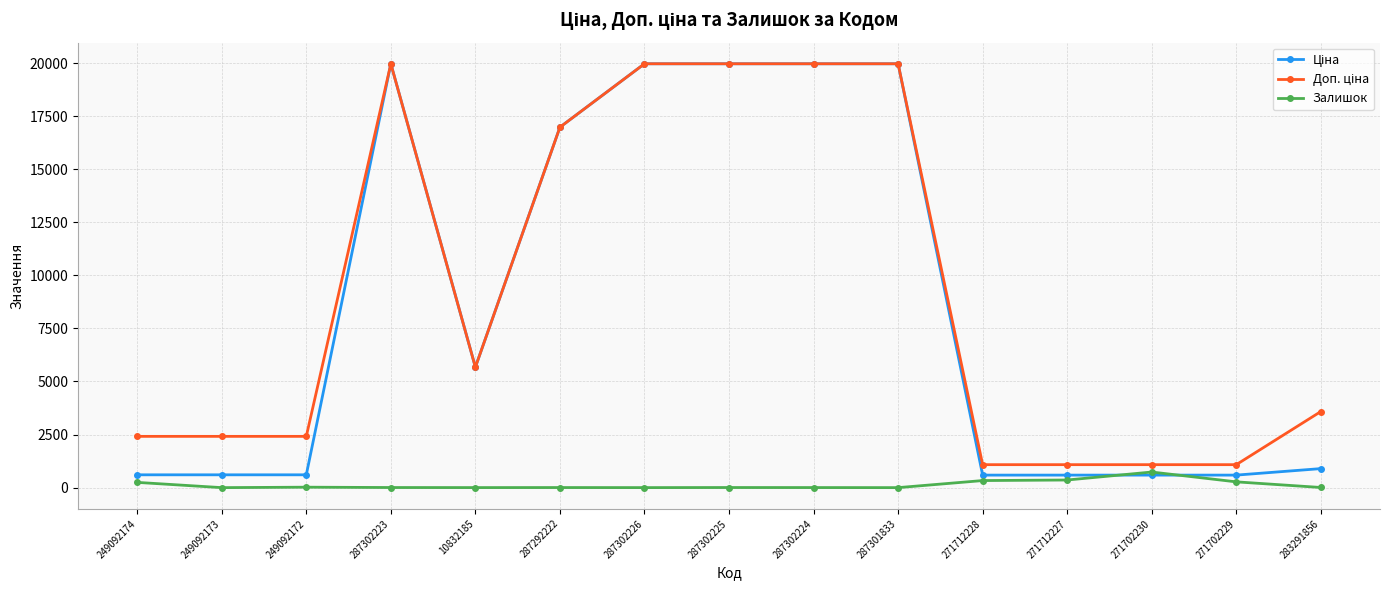

What is the average value of the Залишок series?

132.9